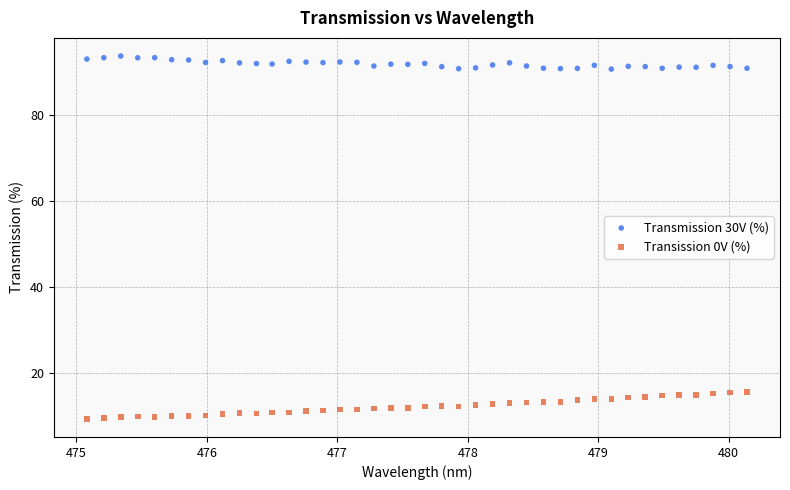

Which series reaches the maximum Y coordinate?

Transmission 30V (%)